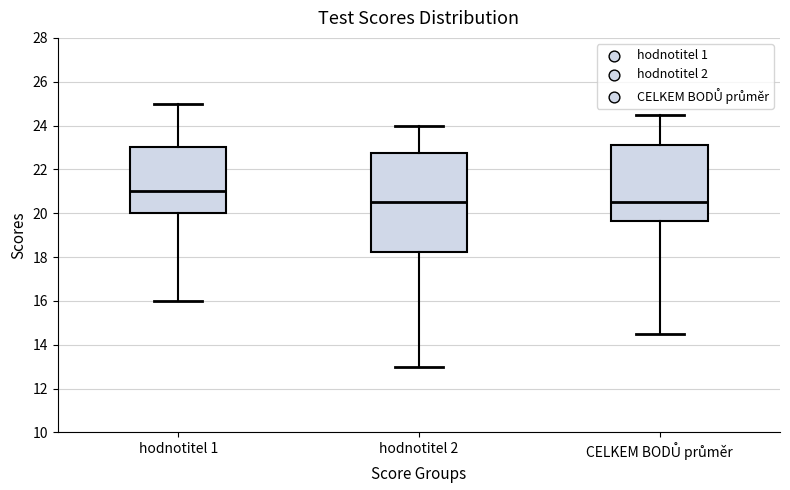

Which box is the tallest, from its lower edge to its upper edge?

hodnotitel 2